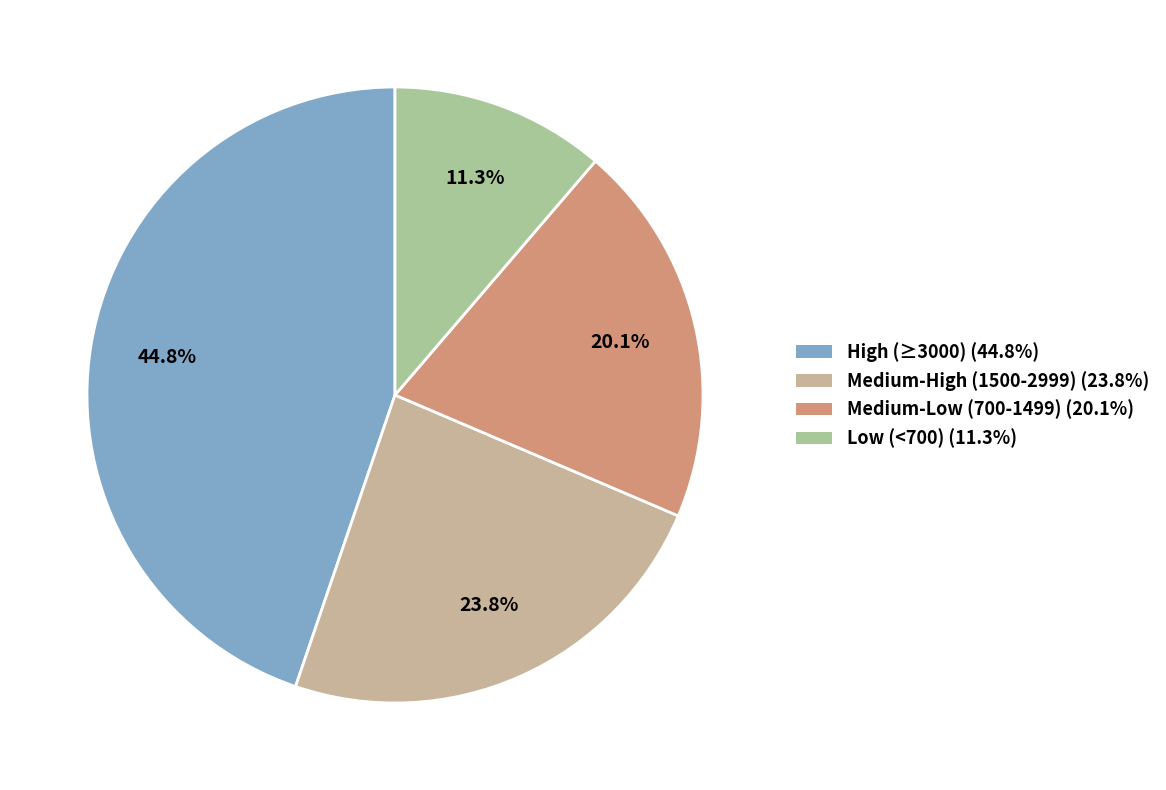

Count the number of slices in the pie.

4